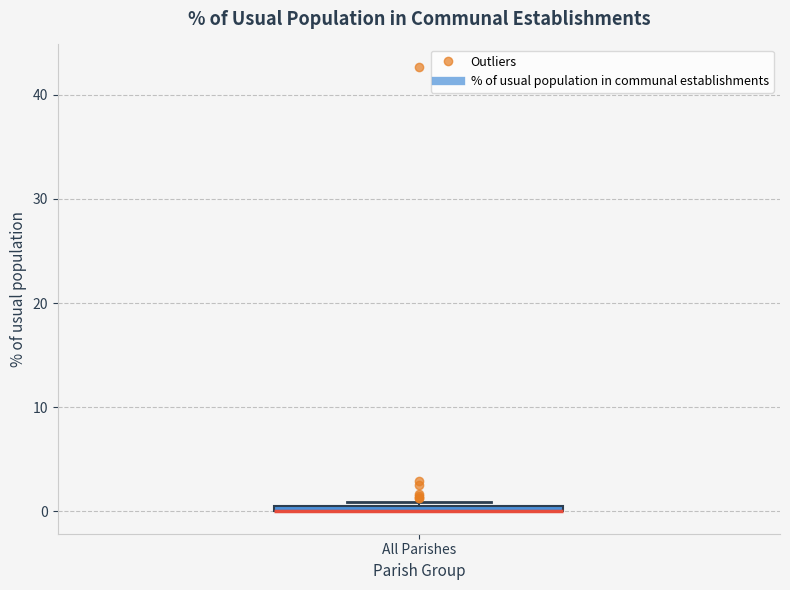

Where is the lower edge of the box for All Parishes on the y-axis? The values are not printed on the chart, so give them approximately, as read against the axis.

0